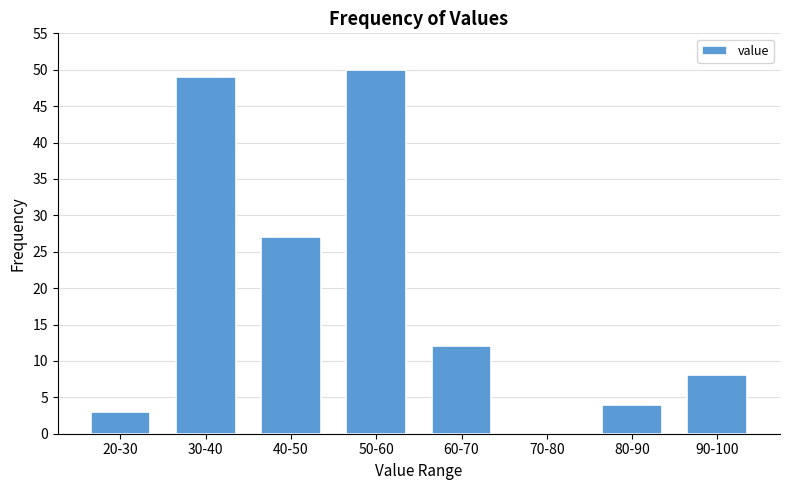

Reading left to right, transcribe all the data shown in this chart.

20-30=3	30-40=49	40-50=27	50-60=50	60-70=12	70-80=0	80-90=4	90-100=8